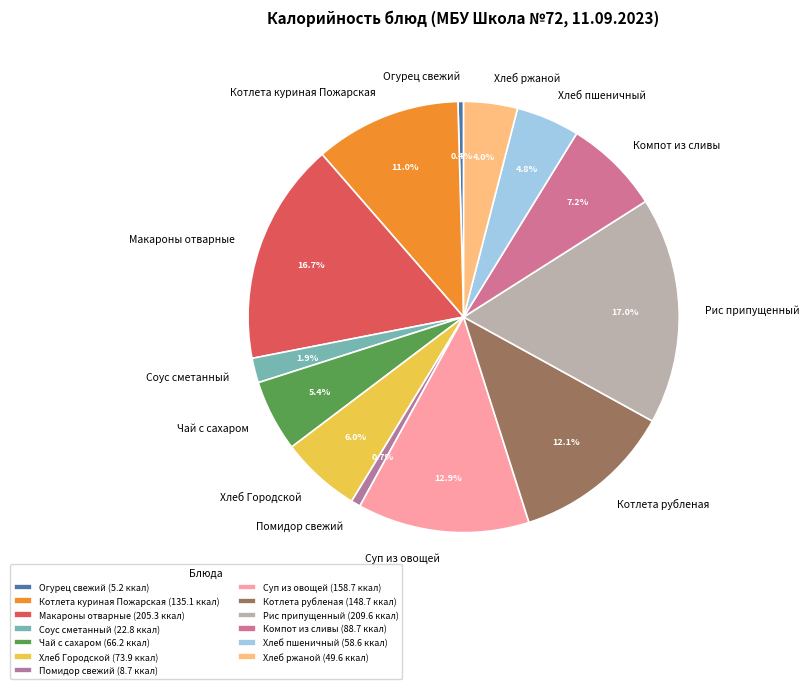

To the nearest percent, what percentage of the pie is Котлета куриная Пожарская?

11%